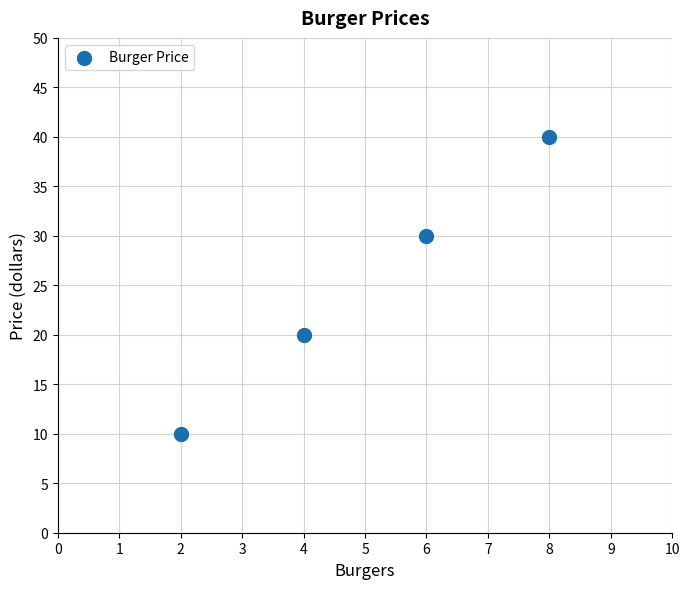

What is the range of Y values (max minus min)?

30